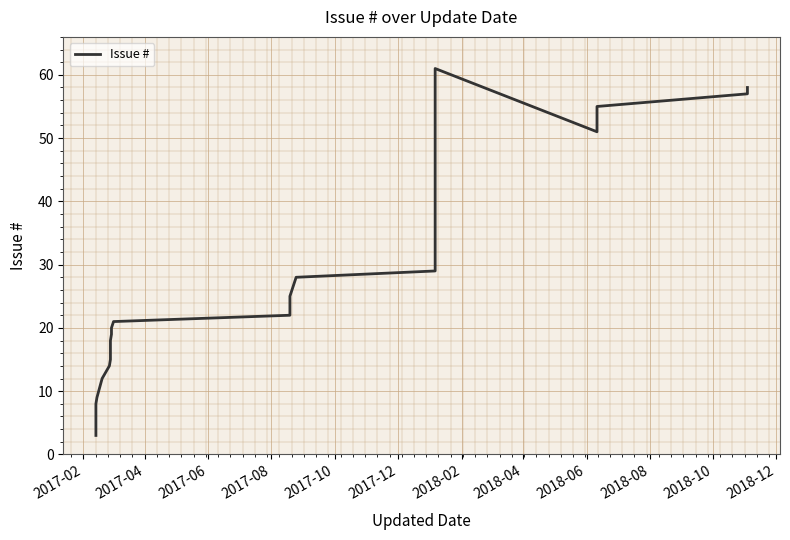

How many data points does each series have?

40